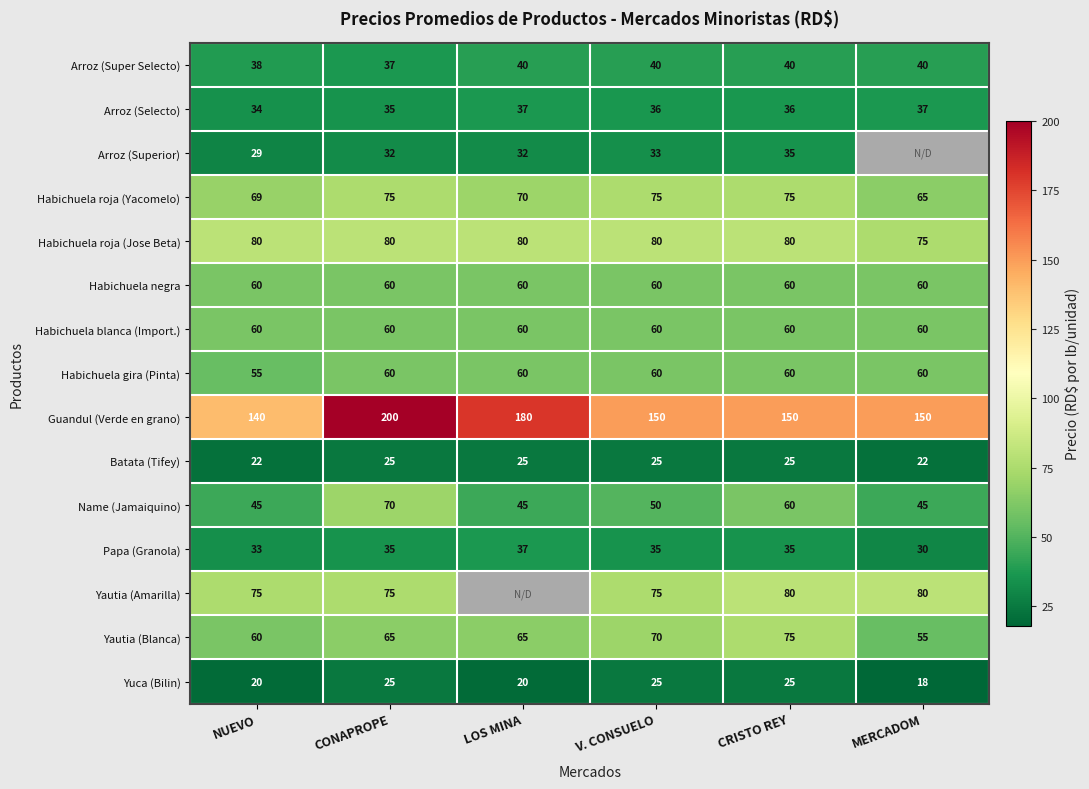

Is the value of Name (Jamaiquino) at MERCADOM greater than the value of Habichuela roja (Jose Beta) at CRISTO REY?

No